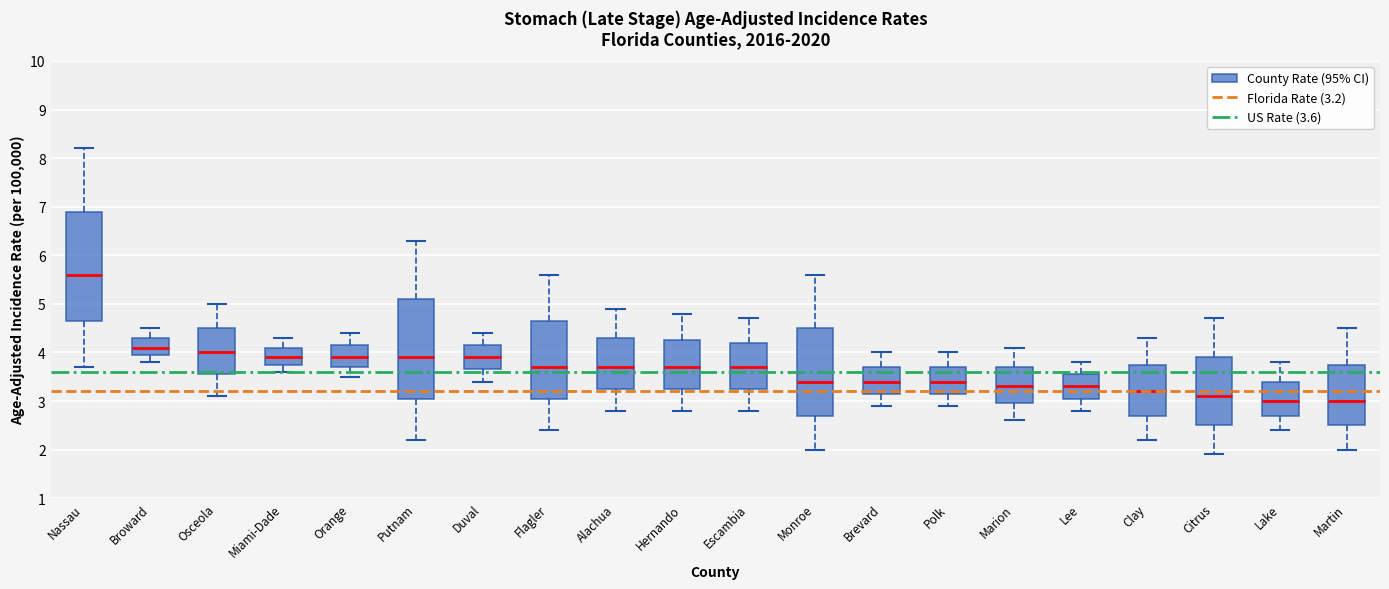

Which box's median line is the highest?

Nassau